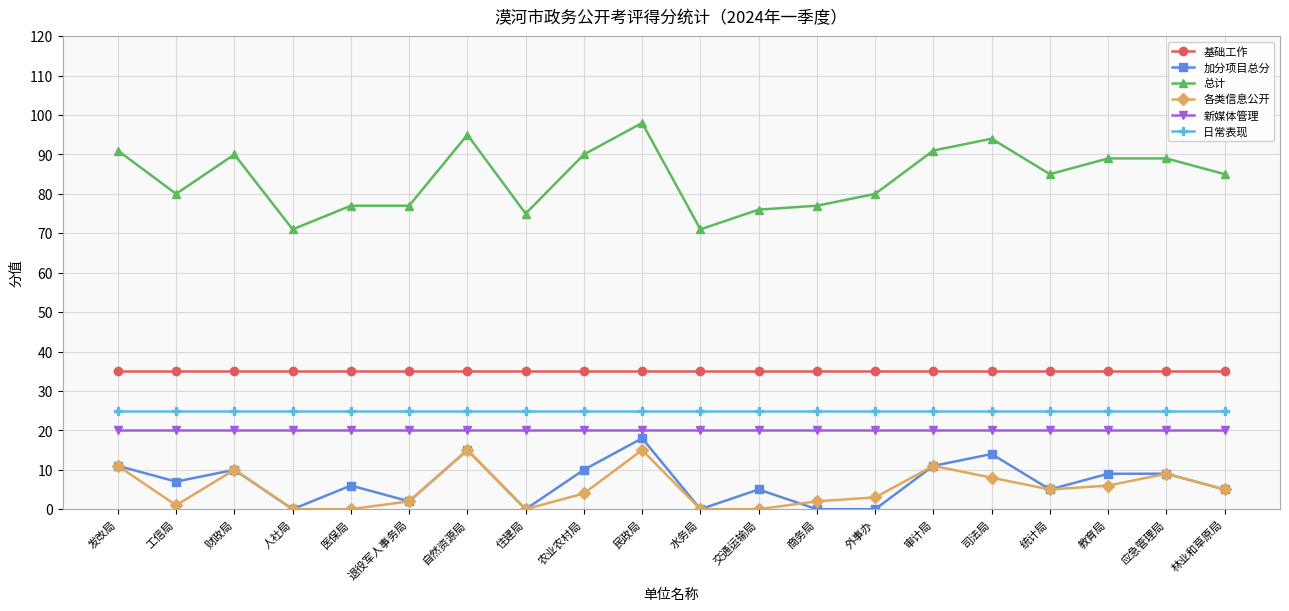

The 总计 series shows 91 at 发改局. True or false?

True